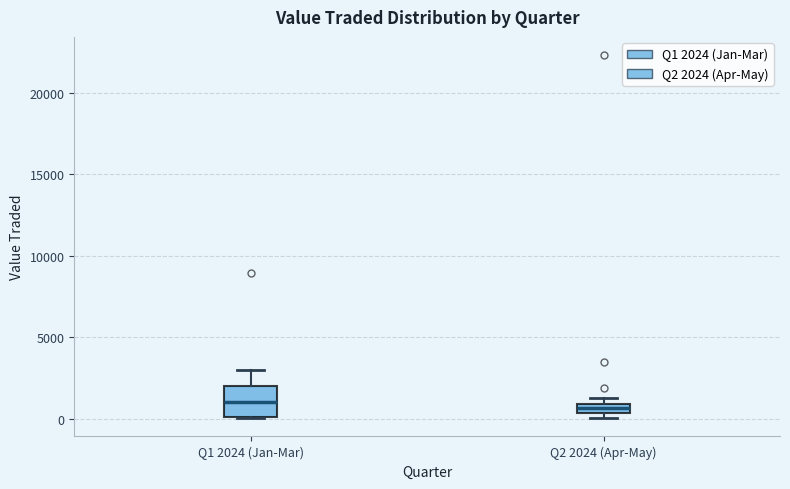

Which box is the tallest, from its lower edge to its upper edge?

Q1 2024 (Jan-Mar)